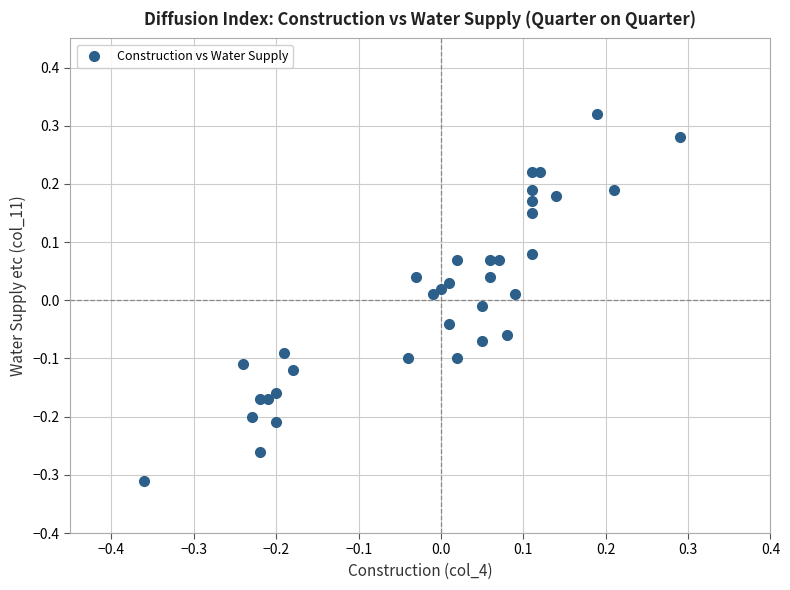

What is the range of Y values (max minus min)?

0.6